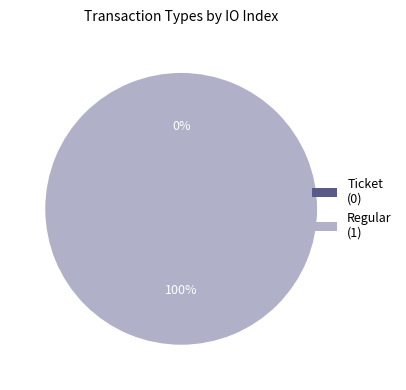

Which has a higher value, Ticket or Regular?

Regular